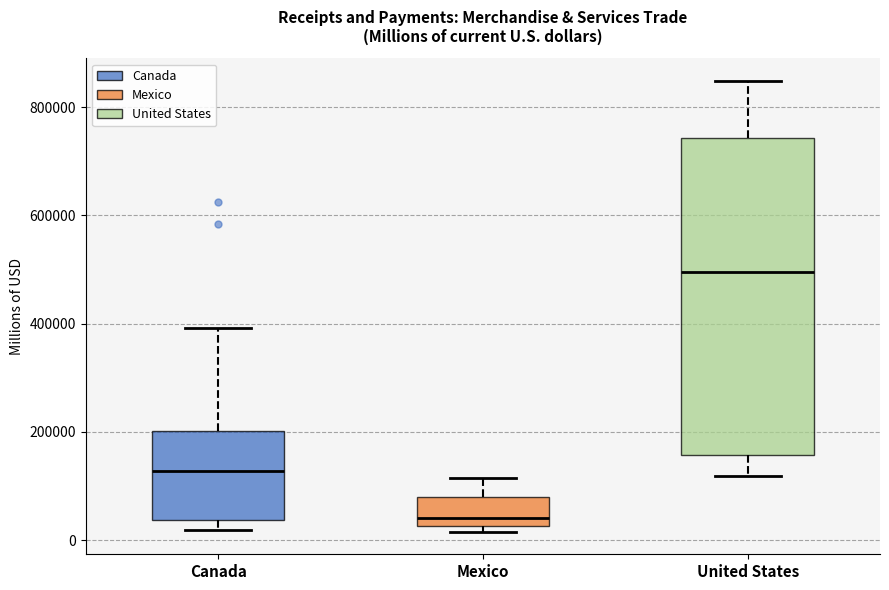

Reading left to right, read every box against the y-axis: the position of its median line, the range the box covers, and the ends of its whiskers. The values are not printed on the chart, so give them approximately, as read against the axis.

Canada: median 120000, box 40000 to 200000, whiskers 20000 to 400000
Mexico: median 40000, box 20000 to 80000, whiskers 20000 (just below the box's lower edge) to 120000
United States: median 500000, box 160000 to 740000, whiskers 120000 to 840000